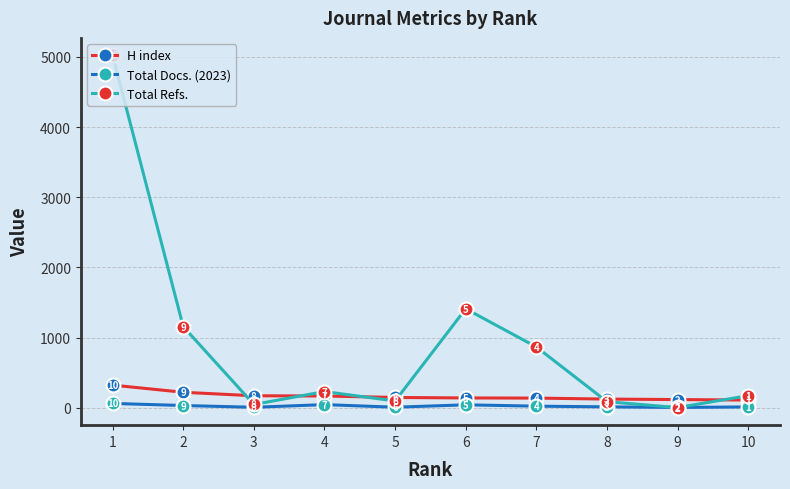

At which label does Total Docs. (2023) reach its peak?

1